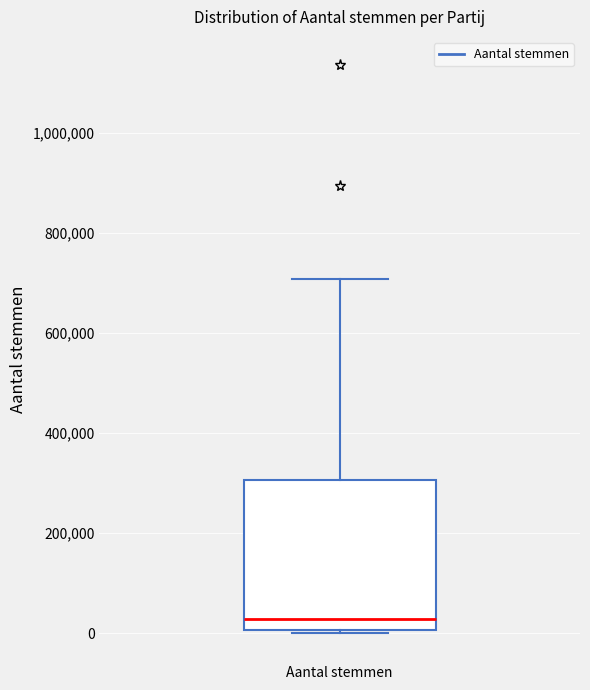

Read this box plot against the y-axis: the position of the median line, the range covered by the box, and the ends of both whiskers. The values are not printed on the chart, so give them approximately, as read against the axis.

median 20000, box 0 to 300000, whiskers 0 to 700000